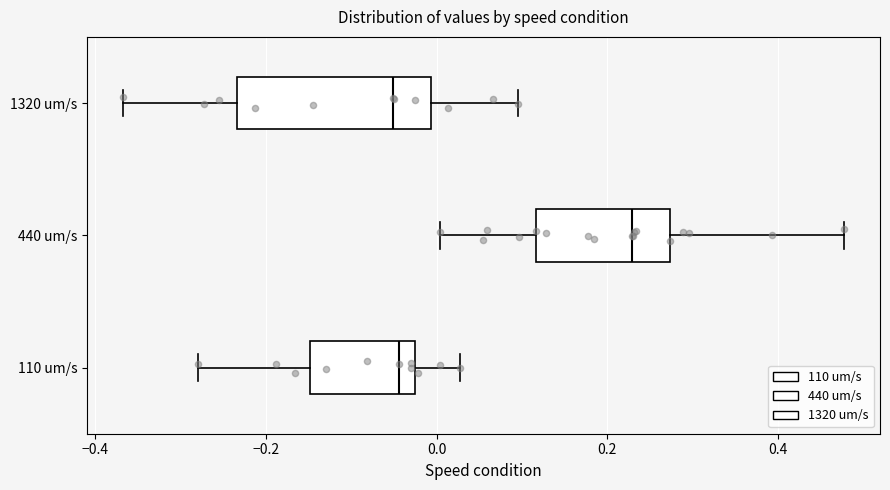

Reading bottom to top, read every box against the x-axis: the position of its median line, the range the box covers, and the ends of its whiskers. The values are not printed on the chart, so give them approximately, as read against the axis.

110 um/s: median -0.04, box -0.14 to -0.02, whiskers -0.28 to 0.02
440 um/s: median 0.22, box 0.12 to 0.28, whiskers 0.00 to 0.48
1320 um/s: median -0.06, box -0.24 to 0.00, whiskers -0.36 to 0.10